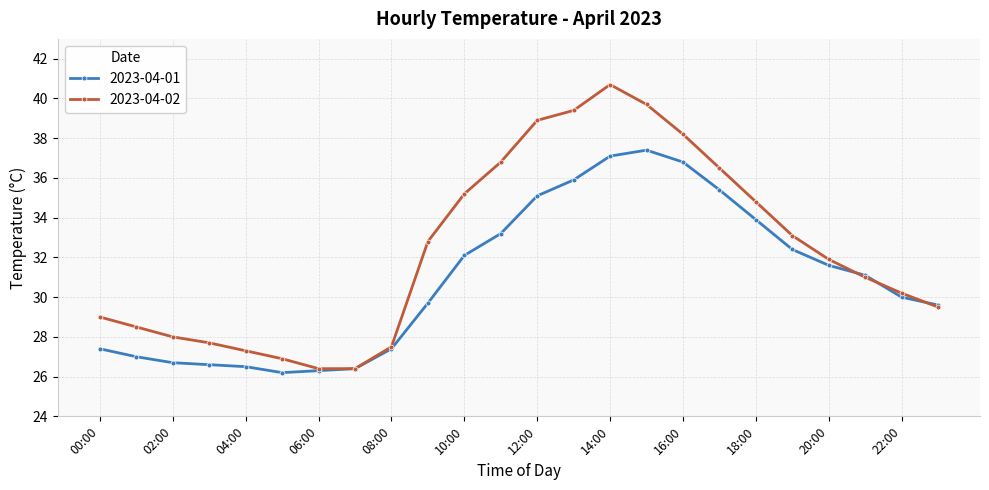

Reading left to right, list all the values displayed in this chart.

2023-04-01: 27.4	27.0	26.7	26.6	26.5	26.2	26.3	26.4	27.4	29.7	32.1	33.2	35.1	35.9	37.1	37.4	36.8	35.4	33.9	32.4	31.6	31.1	30.0	29.6
2023-04-02: 29.0	28.5	28.0	27.7	27.3	26.9	26.4	26.4	27.5	32.8	35.2	36.8	38.9	39.4	40.7	39.7	38.2	36.5	34.8	33.1	31.9	31.0	30.2	29.5